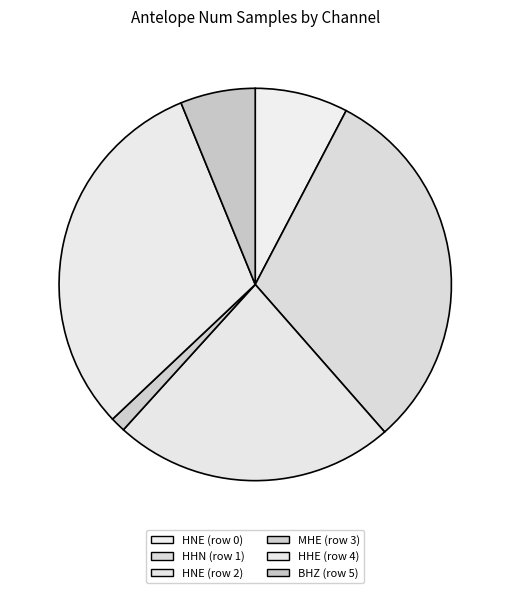

What is the change in value from HHN (row 1) to HNE (row 2)?

-4295620